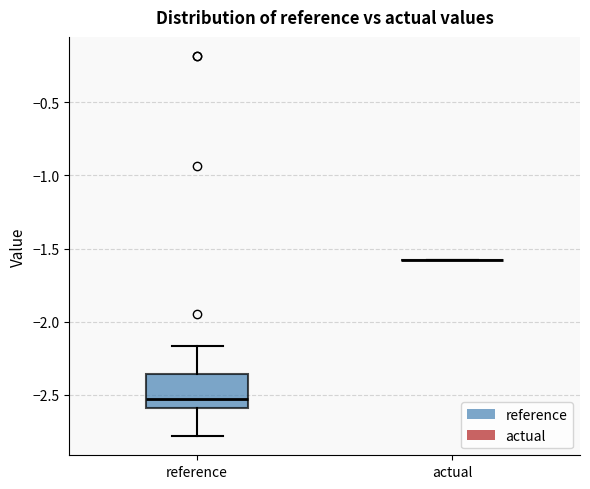

Reading left to right, read every box against the y-axis: the position of its median line, the range the box covers, and the ends of its whiskers. The values are not printed on the chart, so give them approximately, as read against the axis.

reference: median -2.55, box -2.60 to -2.35, whiskers -2.80 to -2.15
actual: box collapsed to a line at -1.60, whiskers -1.60 to -1.60